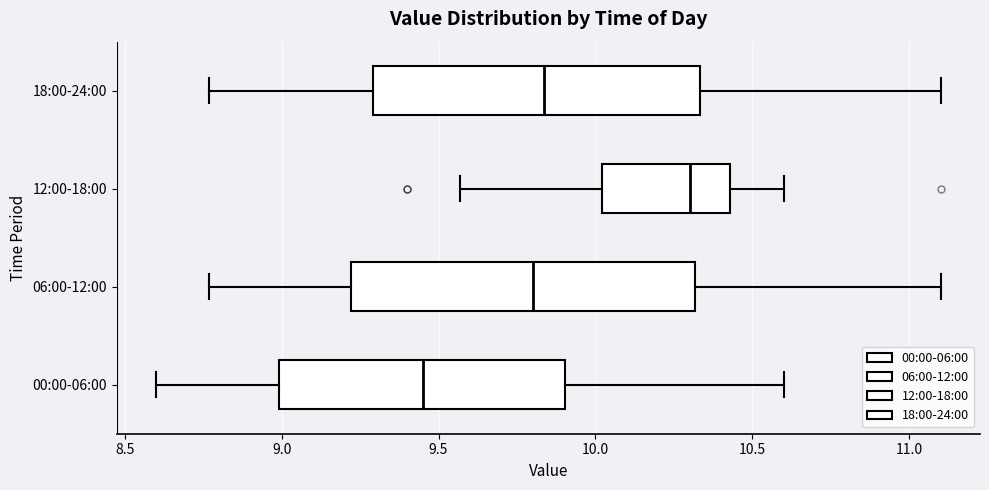

Comparing the boxes themselves (not the whiskers), which one is the widest?

06:00-12:00